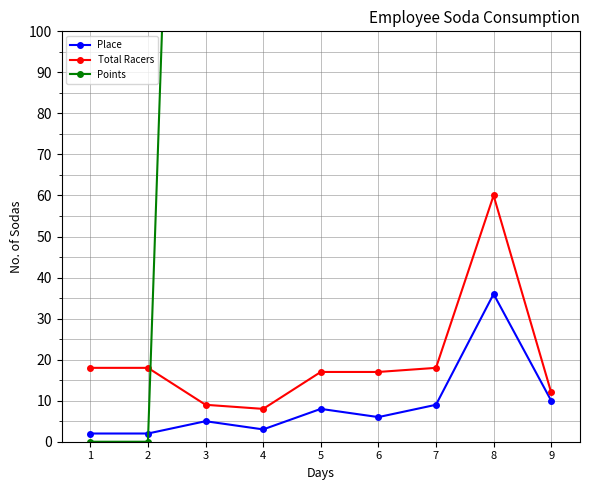

True or false: Place and Total Racers intersect in this chart.

False